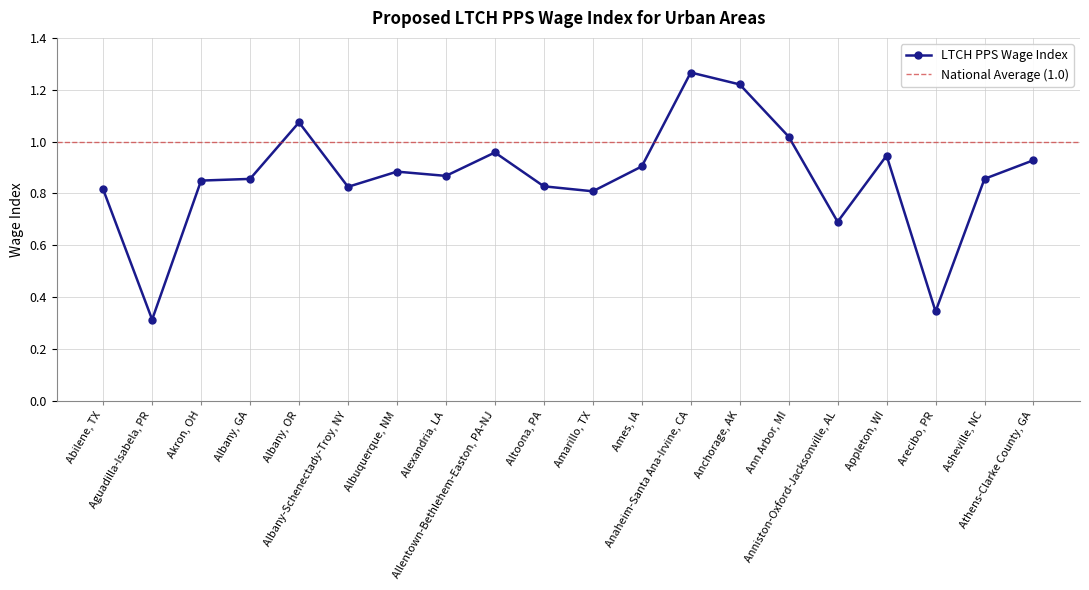

Reading left to right, list all the values displayed in this chart.

0.8	0.3	0.8	0.9	1.1	0.8	0.9	0.9	1.0	0.8	0.8	0.9	1.3	1.2	1.0	0.7	0.9	0.3	0.9	0.9